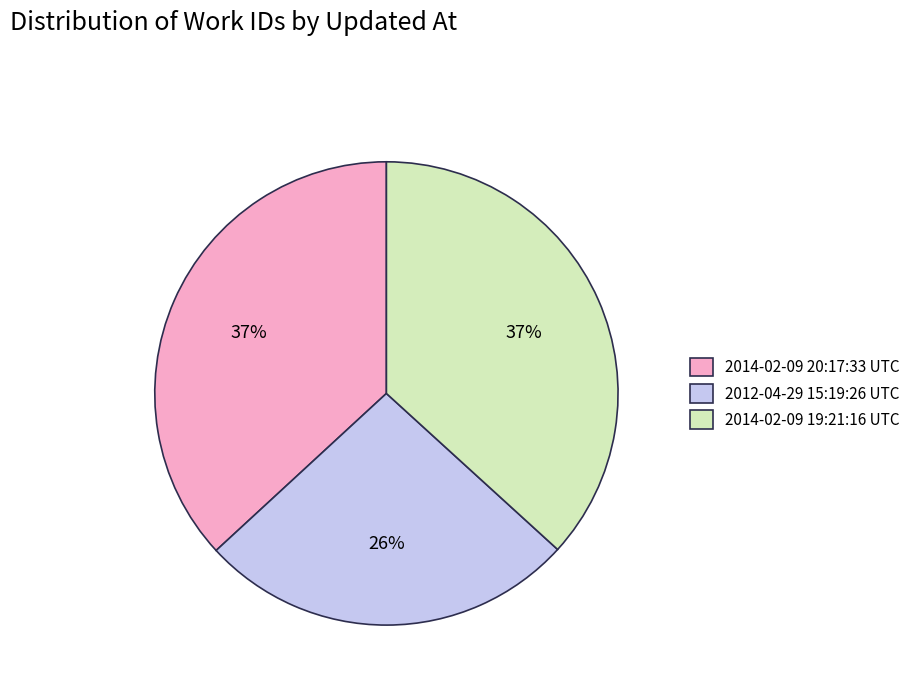

What is the smallest slice in the pie chart?

2012-04-29 15:19:26 UTC